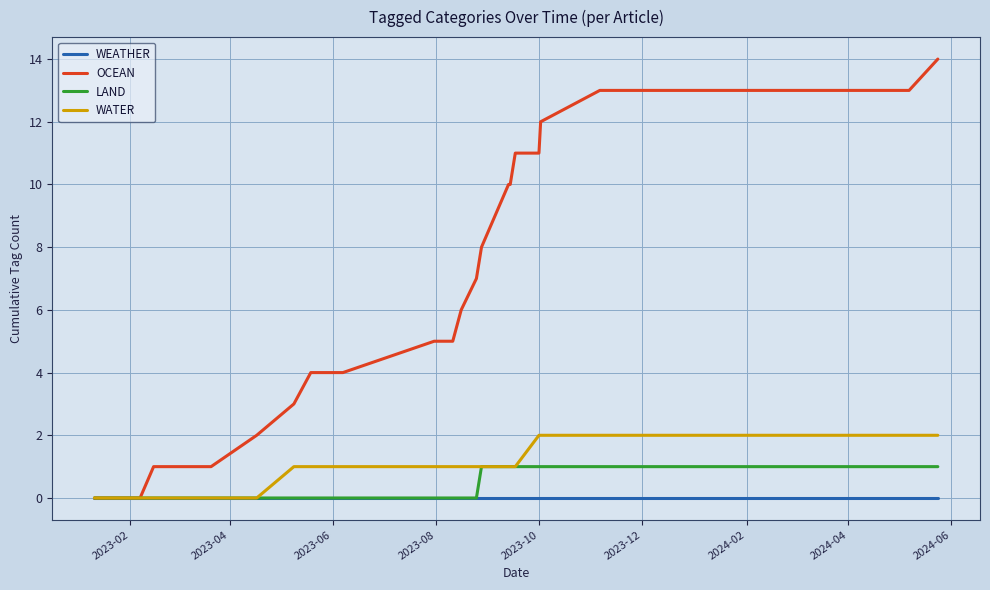

Is it true that WEATHER equals 0 at 2023-10?

True